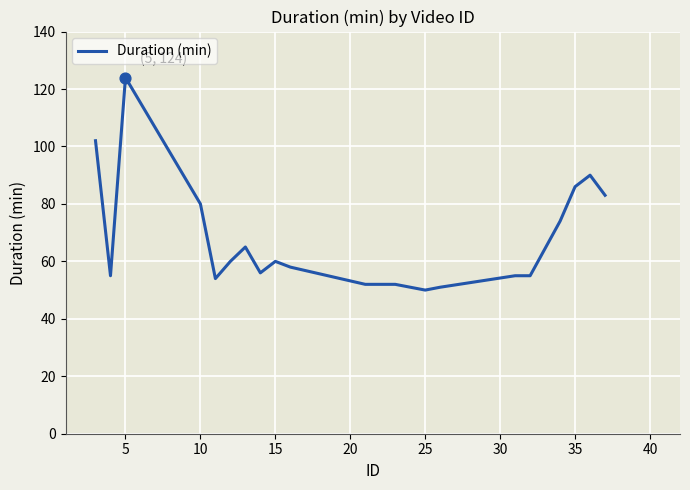

What is the difference between the maximum and minimum values?

74